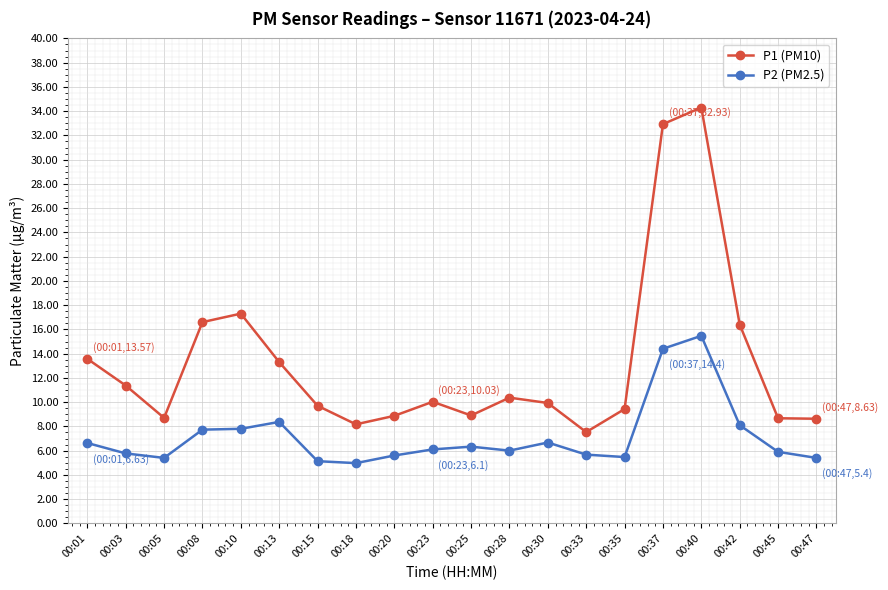

At 00:01, list the series in order from smallest to largest.

P2 (PM2.5), P1 (PM10)